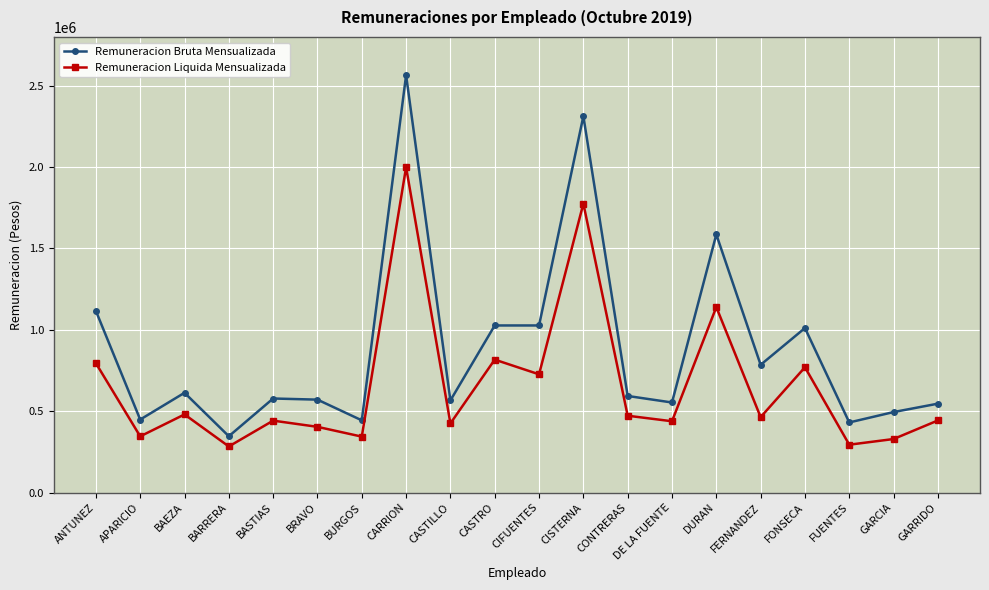

True or false: Remuneracion Liquida Mensualizada has more than 0 interior local peaks.

True